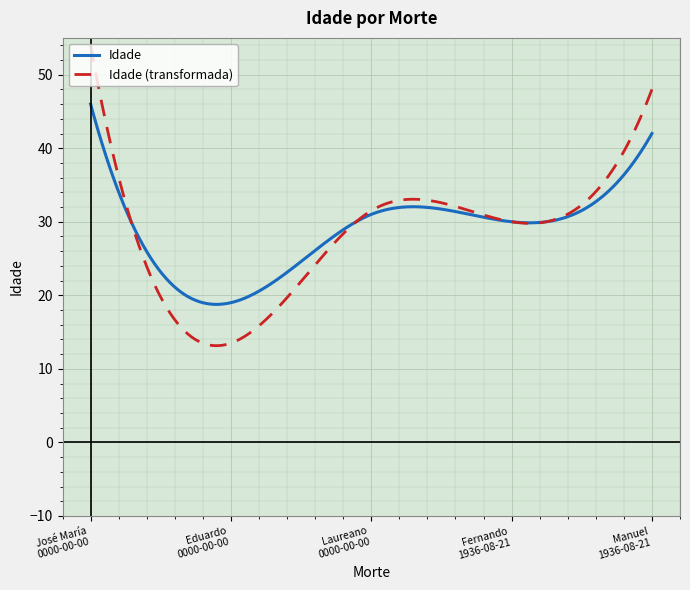

Rank the series by their maximum value, from highest to lowest.

Idade (transformada), Idade